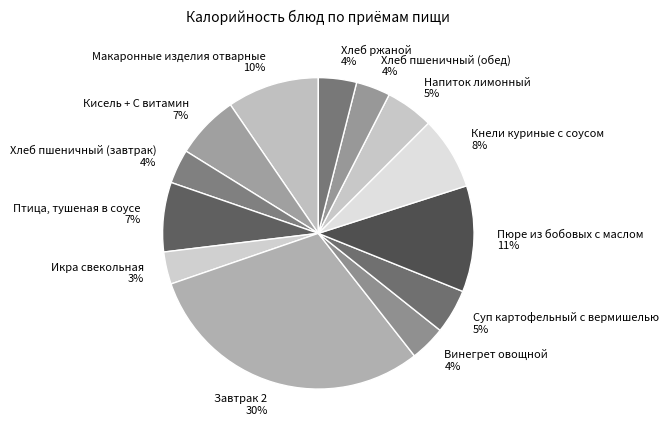

Which slice is the largest?

Завтрак 2